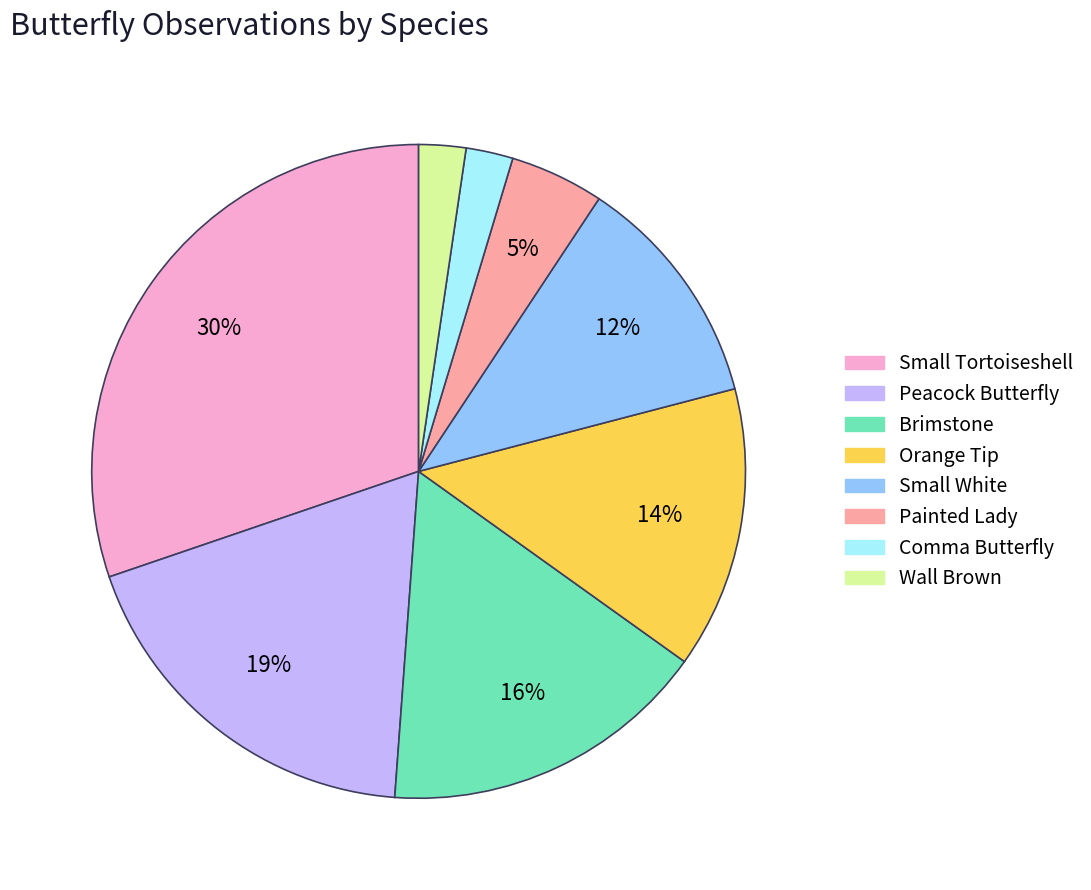

Does Wall Brown account for over 50% of the chart?

No